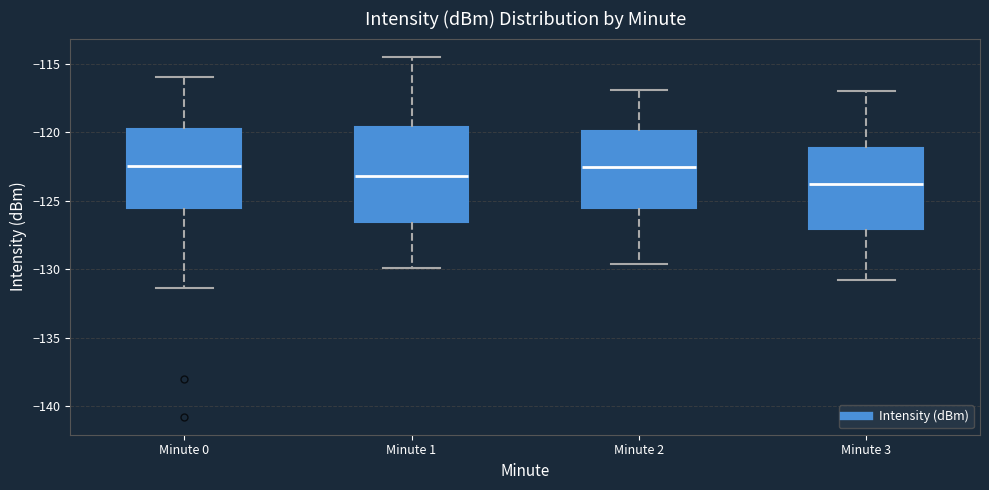

Which box is the tallest, from its lower edge to its upper edge?

Minute 1